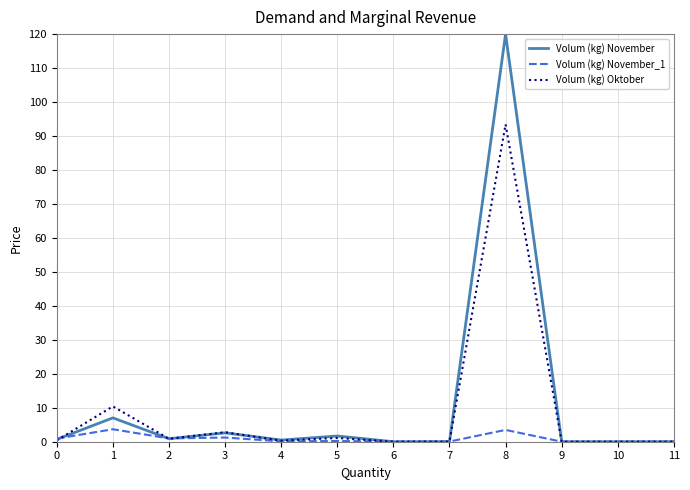

What is the maximum value shown in the chart?

120.0